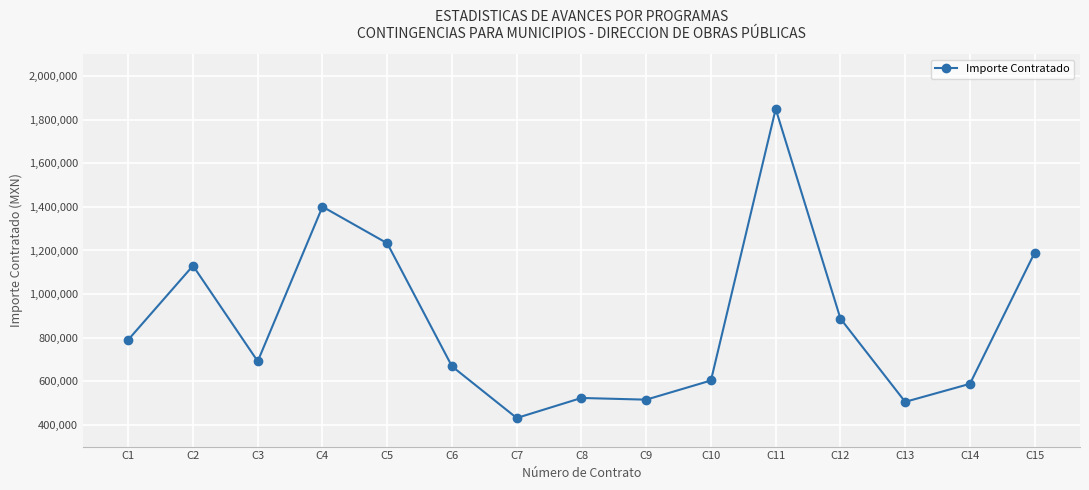

Which label corresponds to the largest value in the chart?

C11